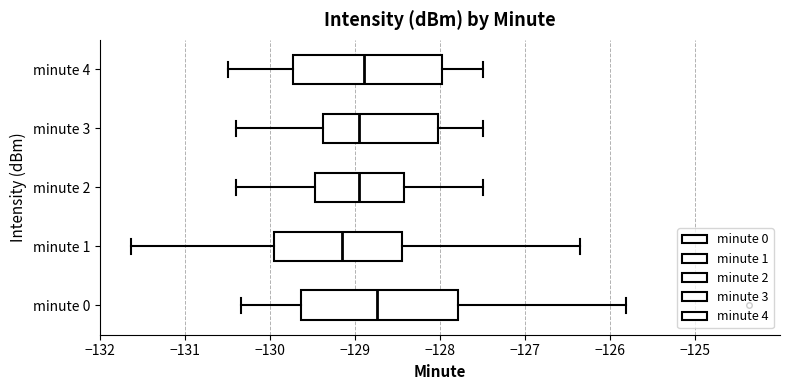

Reading bottom to top, read every box against the x-axis: the position of its median line, the range the box covers, and the ends of its whiskers. The values are not printed on the chart, so give them approximately, as read against the axis.

minute 0: median -128.7, box -129.6 to -127.8, whiskers -130.3 to -125.8
minute 1: median -129.1, box -129.9 to -128.4, whiskers -131.6 to -126.4
minute 2: median -128.9, box -129.5 to -128.4, whiskers -130.4 to -127.5
minute 3: median -128.9, box -129.4 to -128.0, whiskers -130.4 to -127.5
minute 4: median -128.9, box -129.7 to -128.0, whiskers -130.5 to -127.5